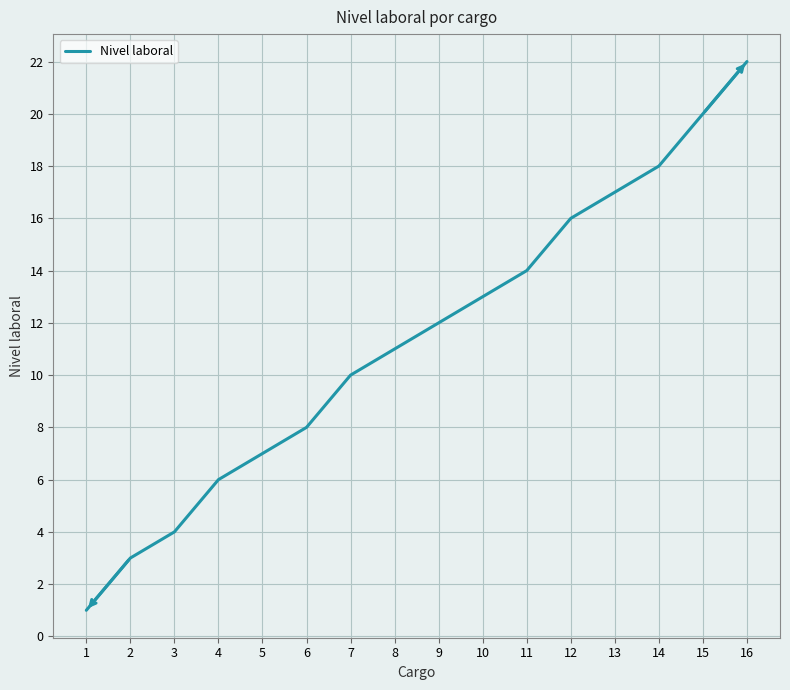

Read the value at 9, to the nearest 5.

10